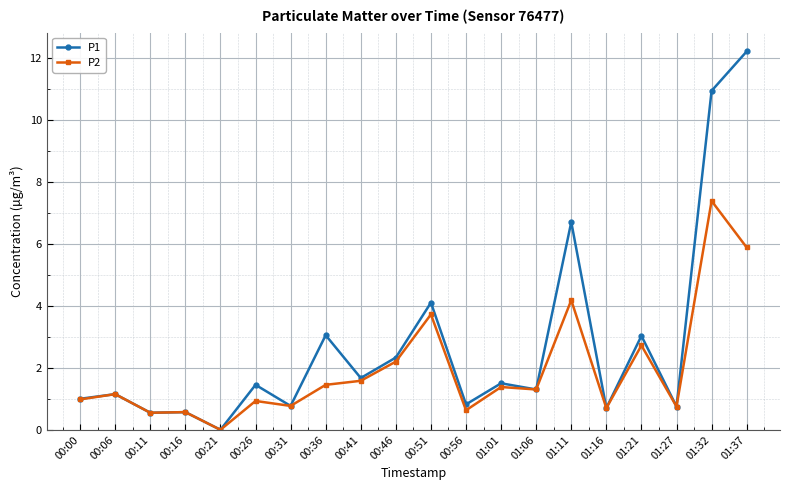

How many lines are shown in the chart?

2